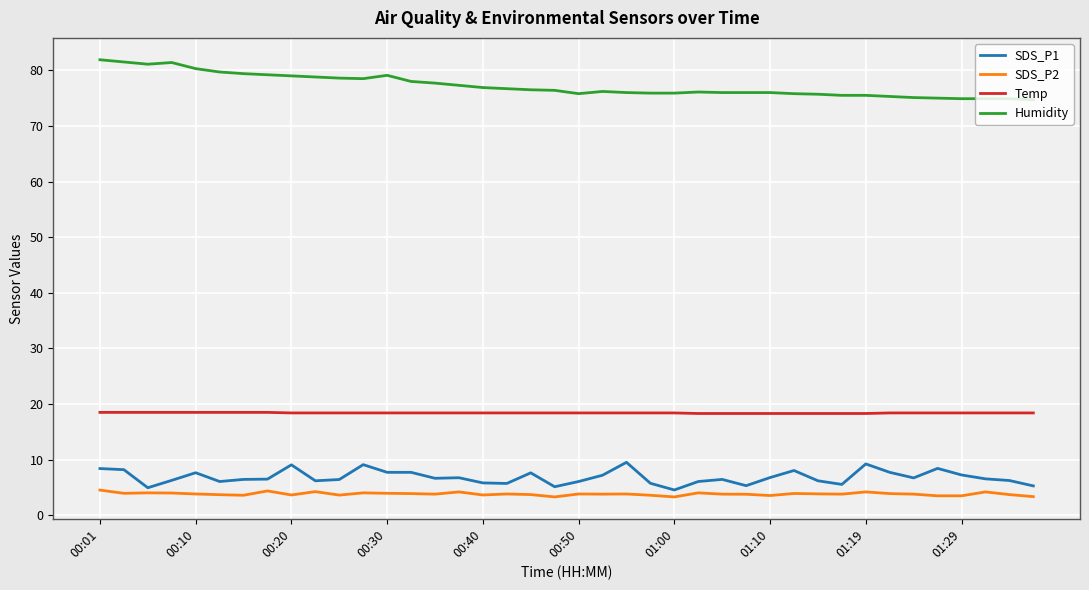

What is the lowest value of the Humidity series?

74.7